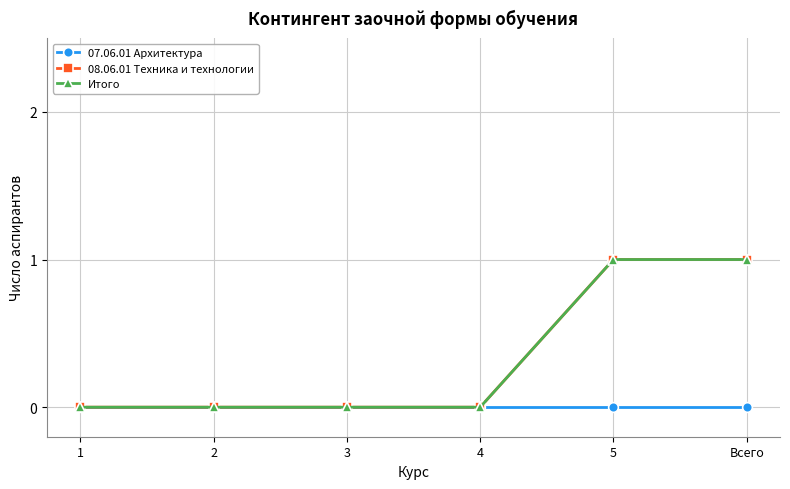

Which category has the lowest value across all series?

1